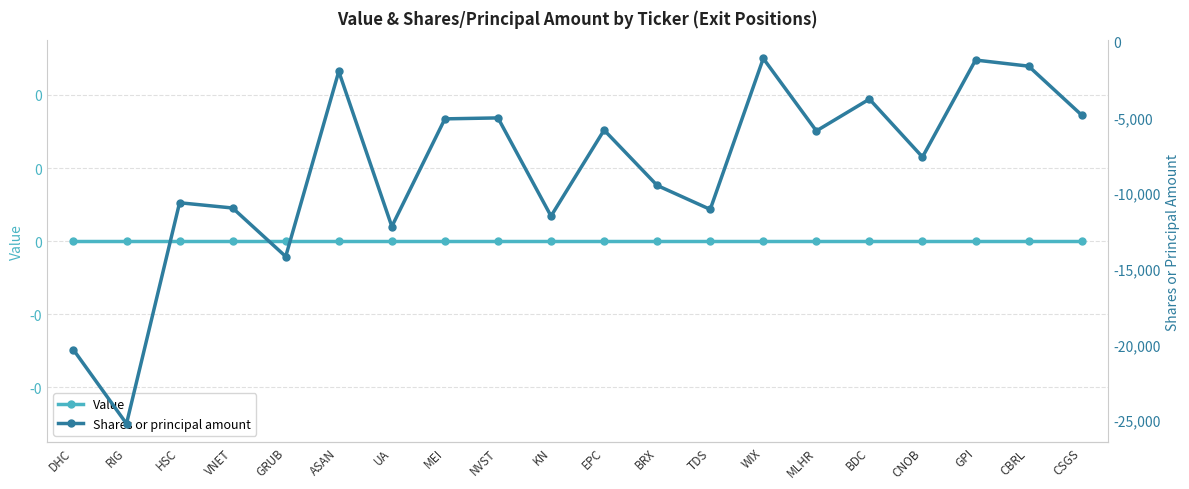

What is the difference between the maximum and second lowest values in the Shares or principal amount series?

19235